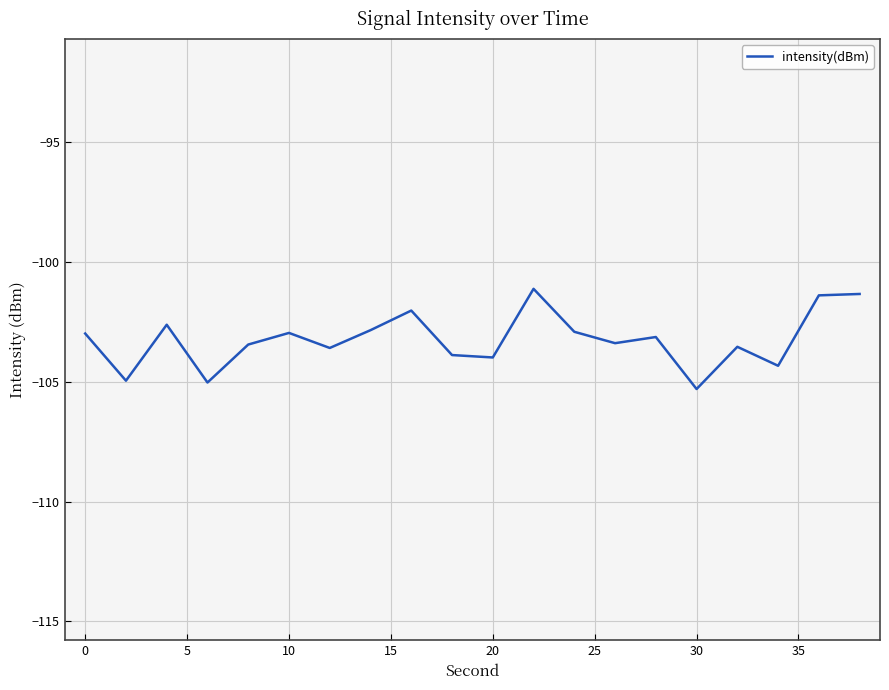

What is the minimum value shown in the chart?

-105.3